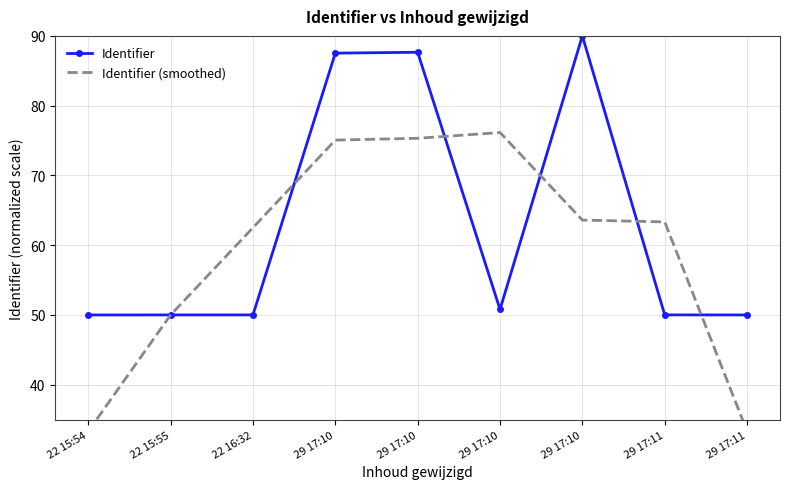

True or false: Identifier and Identifier (smoothed) cross at least once.

True